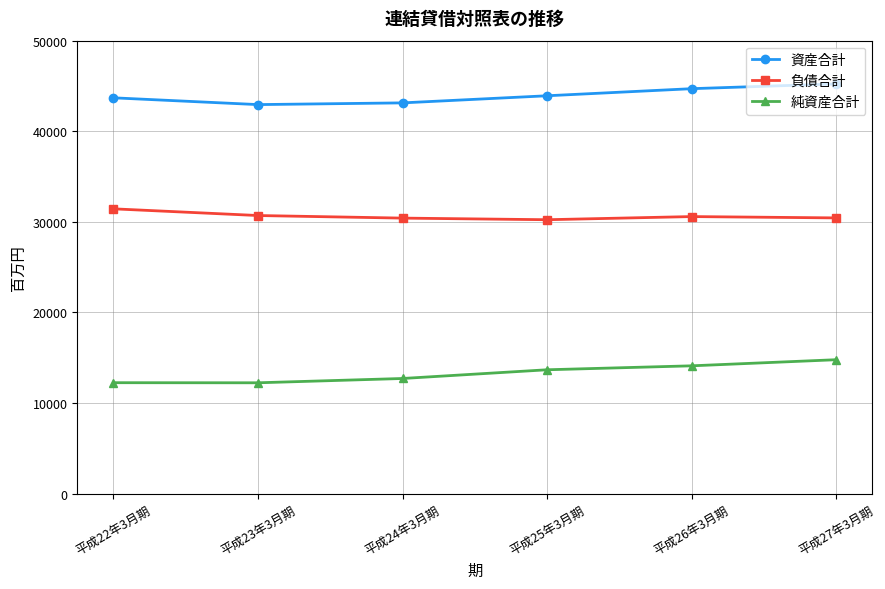

What is the difference between the maximum and minimum values in the 資産合計 series?

2285